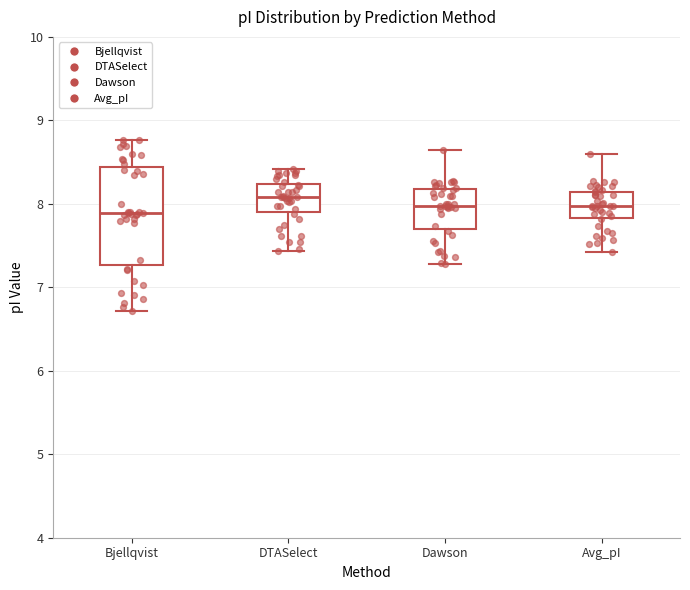

Reading left to right, read every box against the y-axis: the position of its median line, the range the box covers, and the ends of its whiskers. The values are not printed on the chart, so give them approximately, as read against the axis.

Bjellqvist: median 7.9, box 7.3 to 8.4, whiskers 6.7 to 8.8
DTASelect: median 8.1, box 7.9 to 8.2, whiskers 7.4 to 8.4
Dawson: median 8.0, box 7.7 to 8.2, whiskers 7.3 to 8.6
Avg_pI: median 8.0, box 7.8 to 8.1, whiskers 7.4 to 8.6